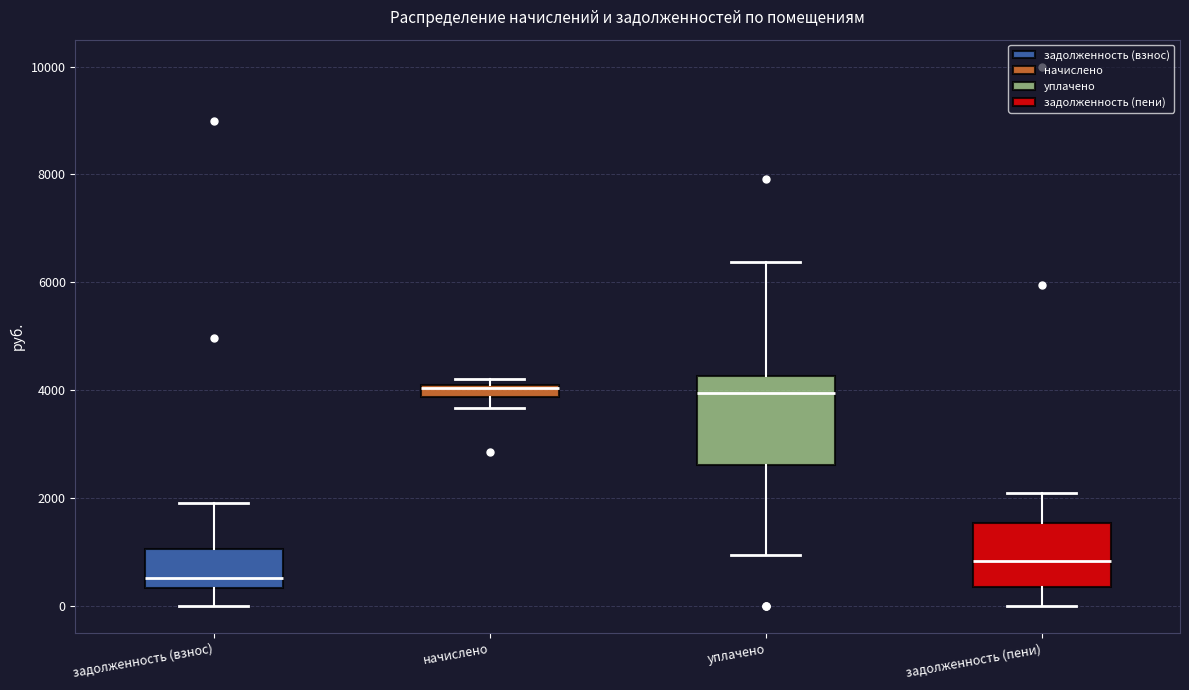

Comparing the boxes themselves (not the whiskers), which one is the tallest?

уплачено